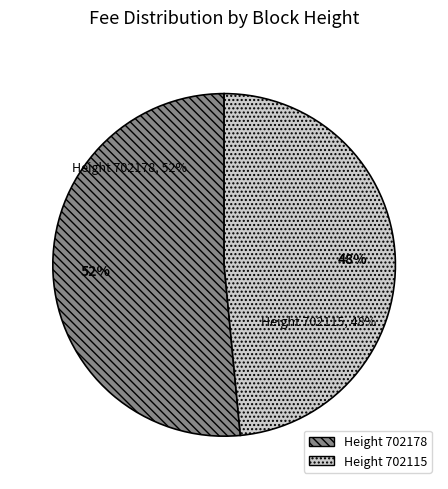

Rank the categories by value from highest to lowest.

702178, 702115